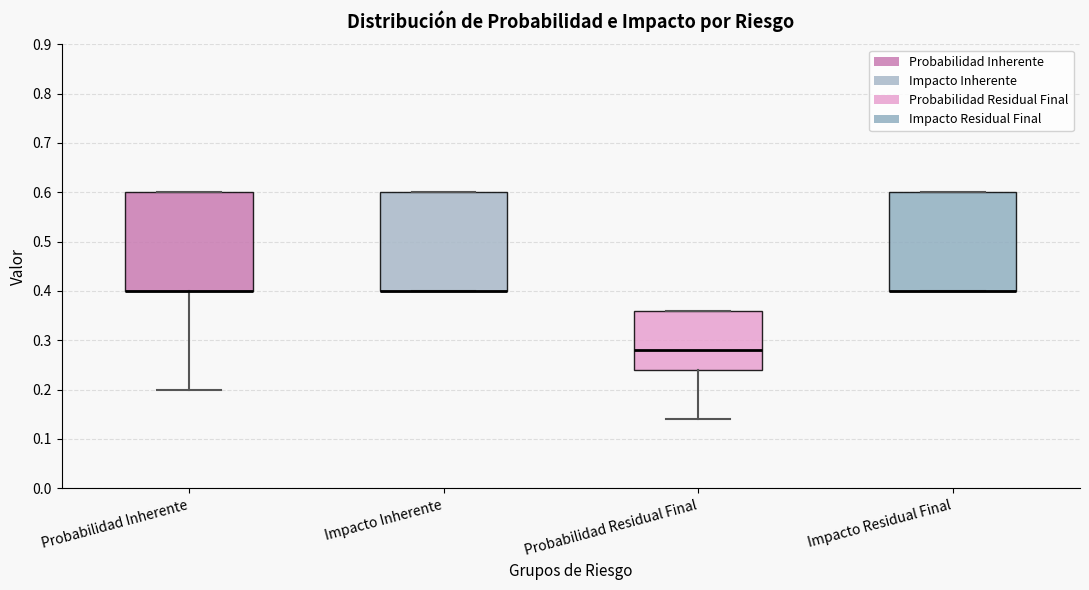

Reading left to right, transcribe this box plot: for each box, give where its median line is, the range the box spans, and where its two whiskers end, as read against the y-axis. The values are not printed on the chart, so give them approximately, as read against the axis.

Probabilidad Inherente: median 0.40 (drawn on the box's lower edge), box 0.40 to 0.60, whiskers 0.20 to 0.60
Impacto Inherente: median 0.40 (drawn on the box's lower edge), box 0.40 to 0.60, whiskers 0.40 to 0.60
Probabilidad Residual Final: median 0.28, box 0.24 to 0.36, whiskers 0.14 to 0.36
Impacto Residual Final: median 0.40 (drawn on the box's lower edge), box 0.40 to 0.60, whiskers 0.40 to 0.60